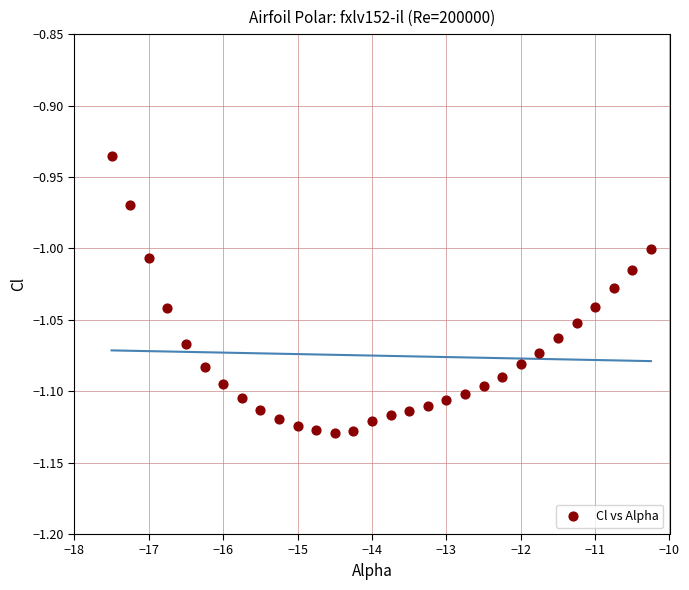

What is the range of X values (max minus min)?

7.2